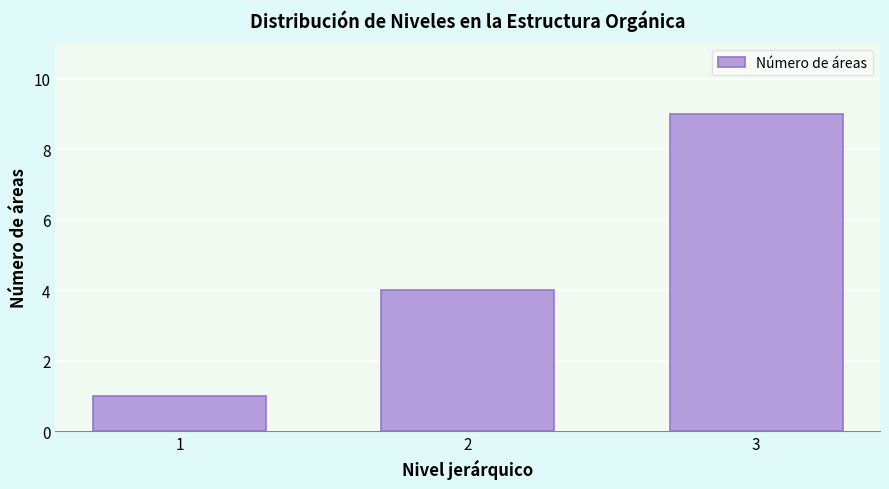

Reading left to right, what are all the values shown in this chart?

1	4	9